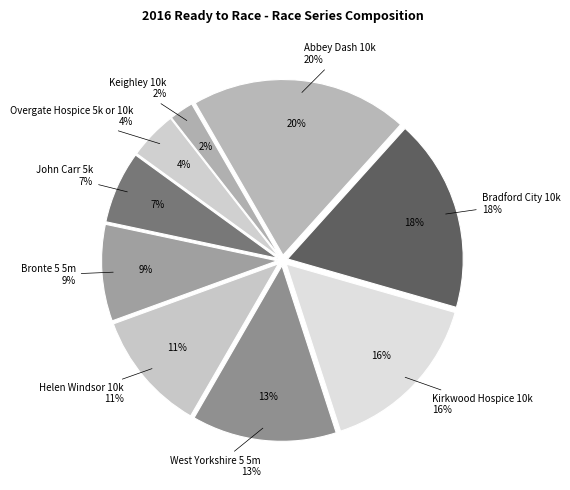

Rank the categories by value from lowest to highest.

Keighley 10k, Overgate Hospice 5k or 10k, John Carr 5k, Bronte 5 5m, Helen Windsor 10k, West Yorkshire 5 5m, Kirkwood Hospice 10k, Bradford City 10k, Abbey Dash 10k